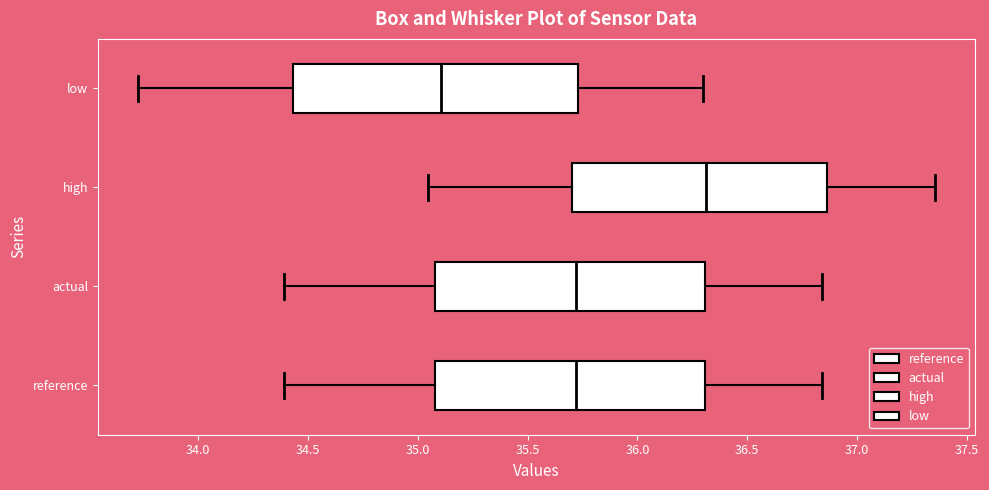

Reading bottom to top, transcribe this box plot: for each box, give where its median line is, the range the box spans, and where its two whiskers end, as read against the x-axis. The values are not printed on the chart, so give them approximately, as read against the axis.

reference: median 35.70, box 35.10 to 36.30, whiskers 34.40 to 36.85
actual: median 35.70, box 35.10 to 36.30, whiskers 34.40 to 36.85
high: median 36.30, box 35.70 to 36.85, whiskers 35.05 to 37.35
low: median 35.10, box 34.45 to 35.75, whiskers 33.70 to 36.30